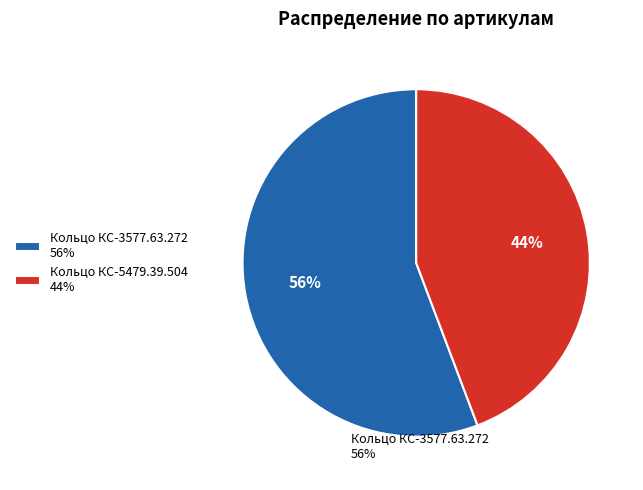

How many segments does this pie chart have?

2